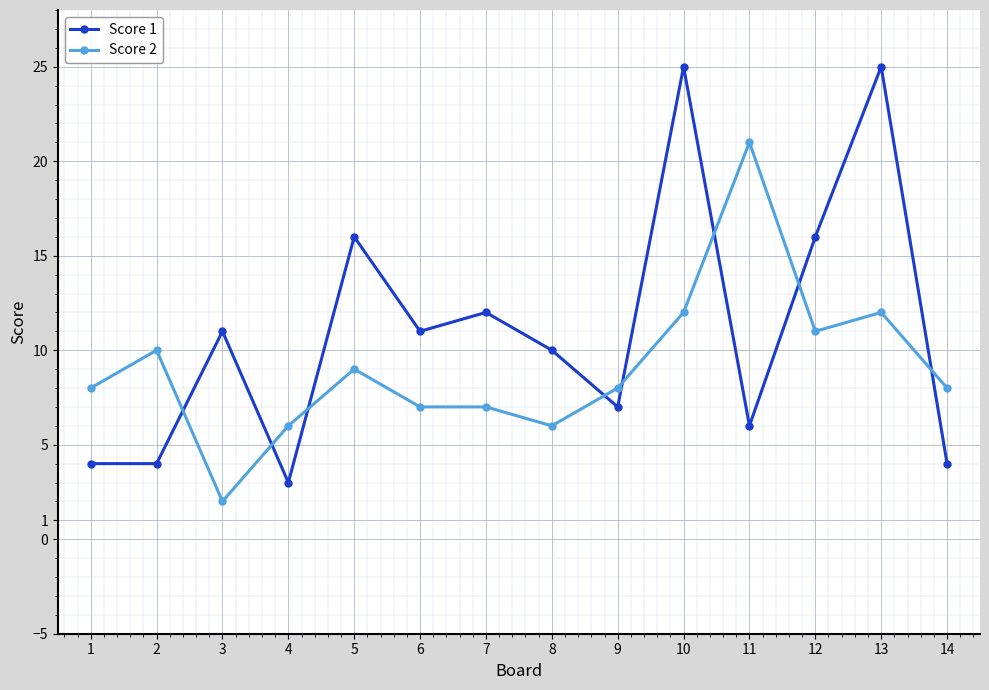

Between which two adjacent categories do Score 1 and Score 2 first intersect?

2 and 3